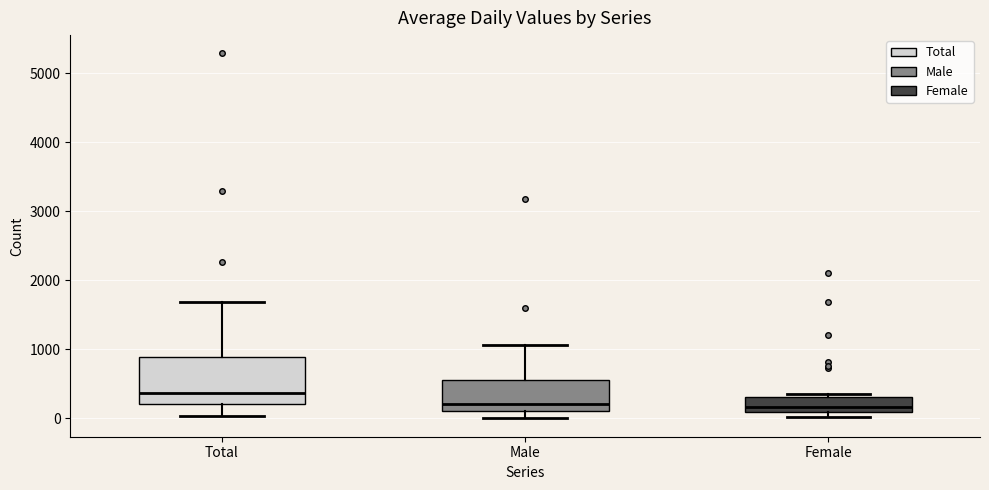

Where is the upper edge of the box for Male on the y-axis? The values are not printed on the chart, so give them approximately, as read against the axis.

600